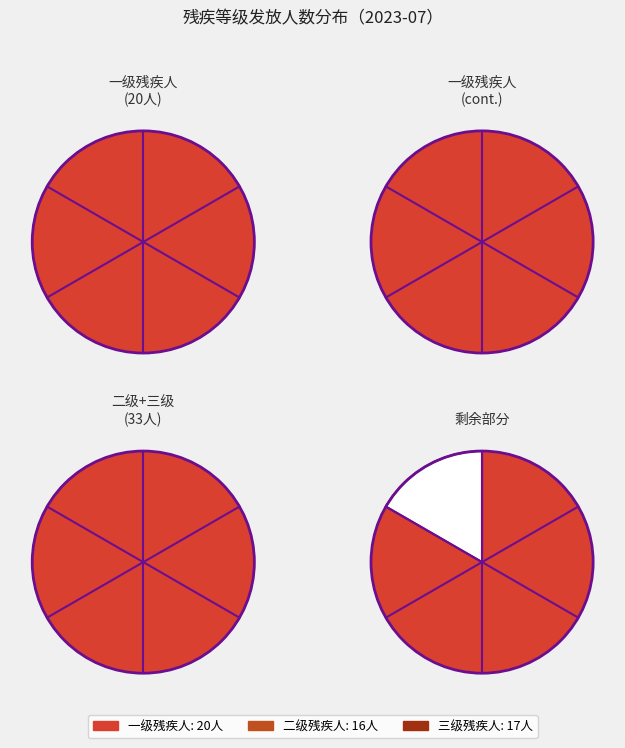

Which has a higher value, 二级残疾人 or 三级残疾人?

三级残疾人